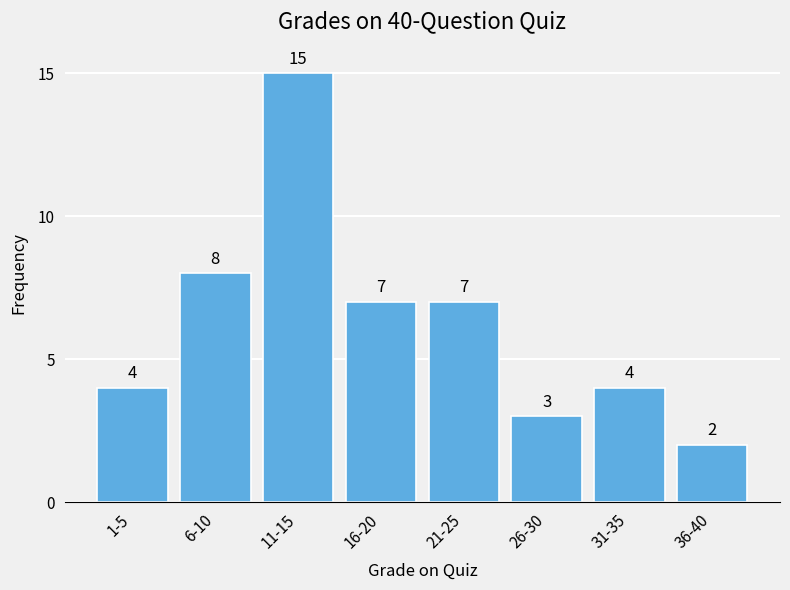

Reading left to right, transcribe all the data shown in this chart.

1-5=4	6-10=8	11-15=15	16-20=7	21-25=7	26-30=3	31-35=4	36-40=2